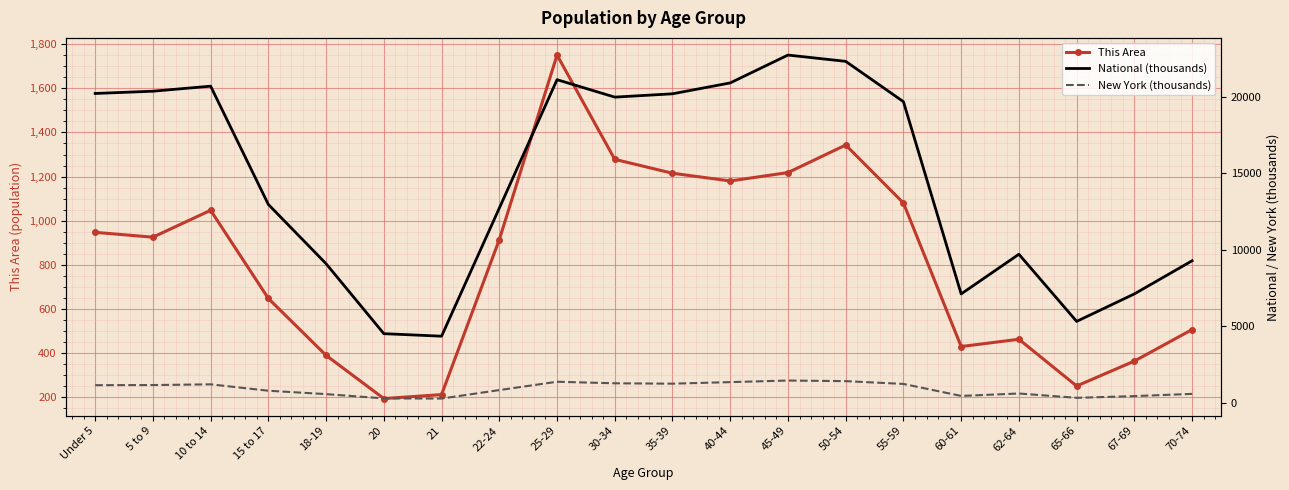

What is the difference between the This Area values at 70-74 and 22-24?

408